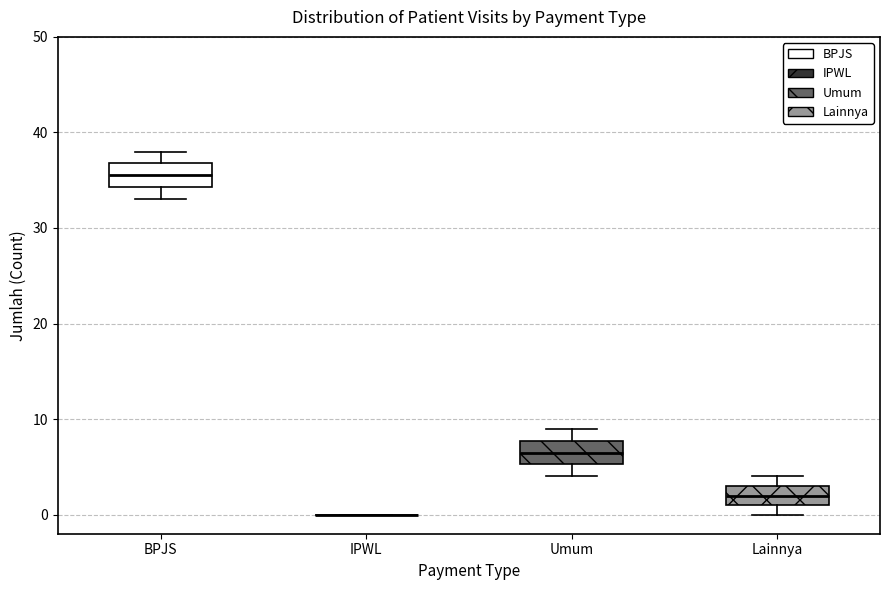

Reading left to right, transcribe this box plot: for each box, give where its median line is, the range the box spans, and where its two whiskers end, as read against the y-axis. The values are not printed on the chart, so give them approximately, as read against the axis.

BPJS: median 36, box 34 to 37, whiskers 33 to 38
IPWL: box collapsed to a line at 0, whiskers 0 to 0
Umum: median 7, box 5 to 8, whiskers 4 to 9
Lainnya: median 2, box 1 to 3, whiskers 0 to 4